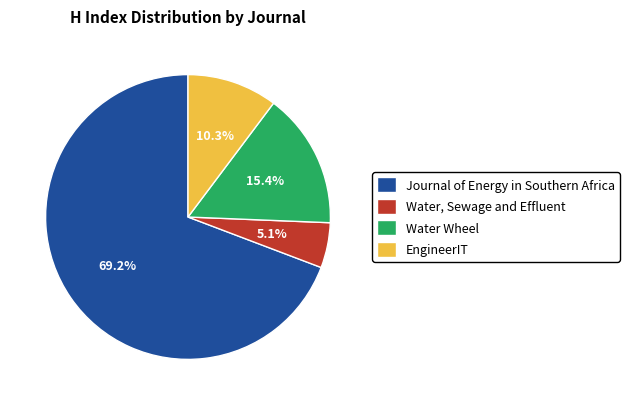

To the nearest percent, what is the average slice percentage?

25%